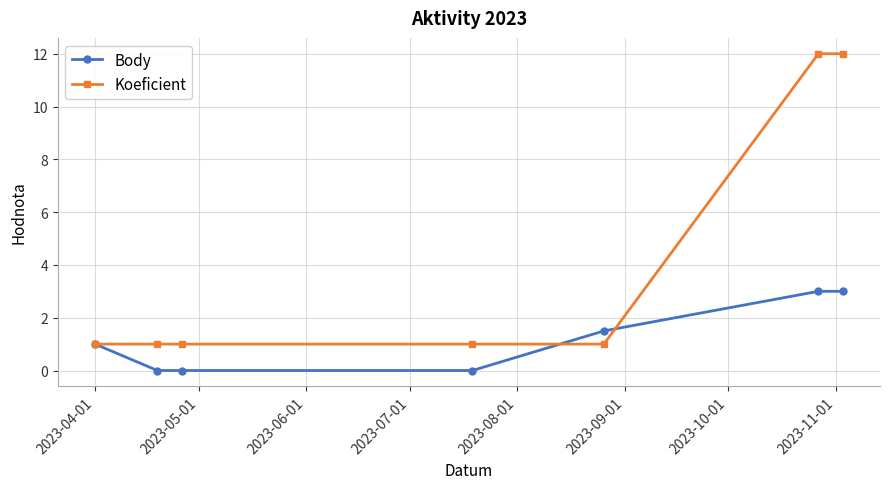

Which series has the largest total across all categories?

Koeficient